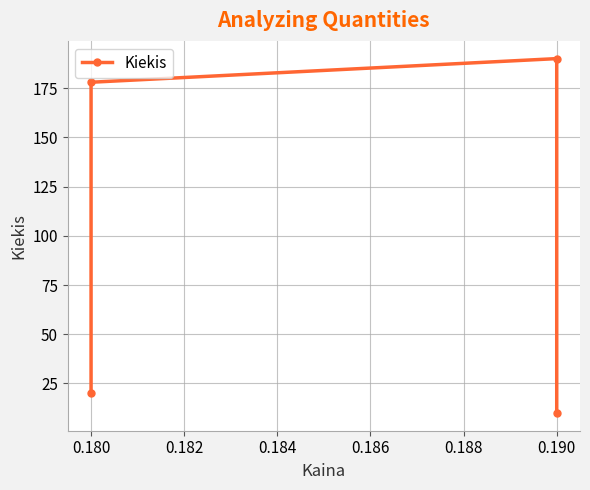

Reading right to left, transcribe all the data shown in this chart.

10	190	178	20